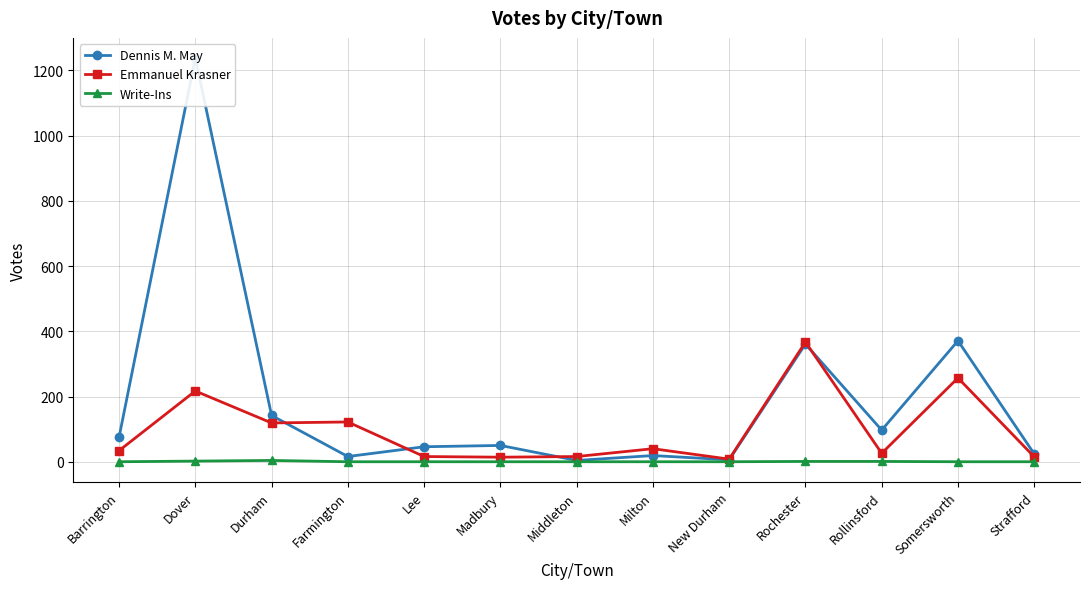

Which series has the widest spread of values?

Dennis M. May